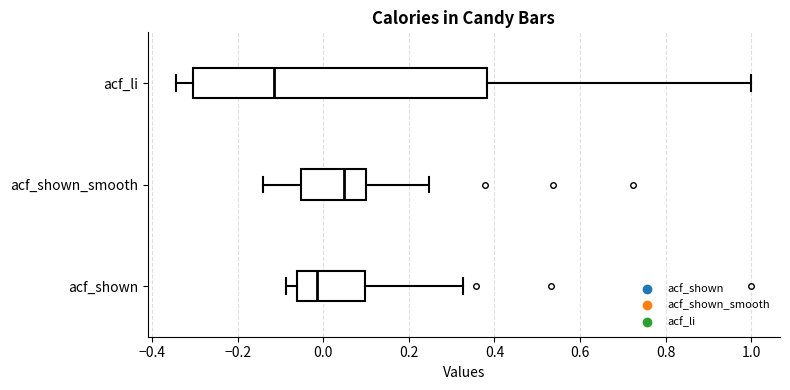

Which box has the furthest to the right median line?

acf_shown_smooth